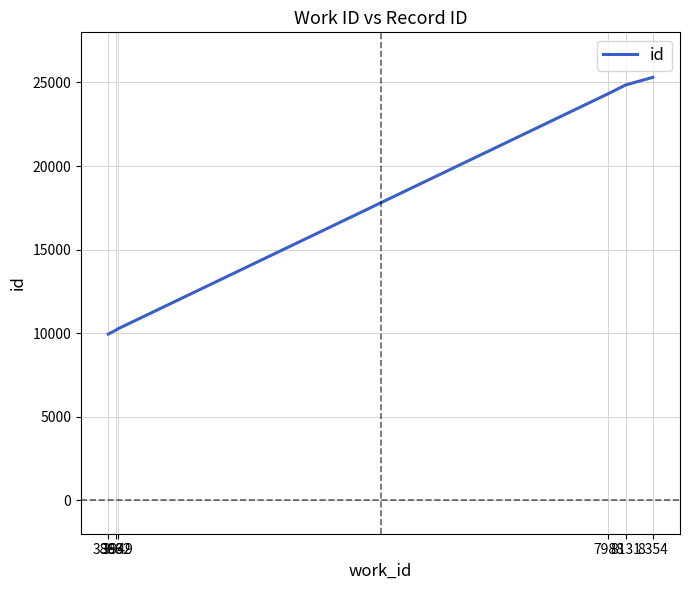

Which label corresponds to the largest value in the chart?

8354